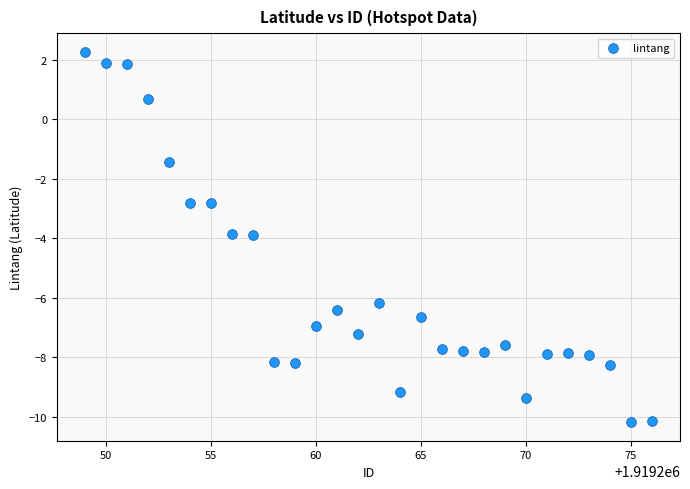

What is the range of Y values (max minus min)?

12.5